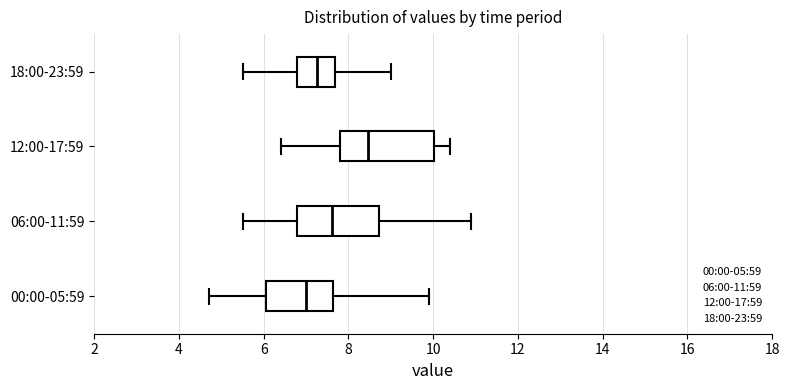

Reading bottom to top, transcribe this box plot: for each box, give where its median line is, the range the box spans, and where its two whiskers end, as read against the x-axis. The values are not printed on the chart, so give them approximately, as read against the axis.

00:00-05:59: median 7.0, box 6.0 to 7.6, whiskers 4.8 to 10.0
06:00-11:59: median 7.6, box 6.8 to 8.8, whiskers 5.6 to 11.0
12:00-17:59: median 8.4, box 7.8 to 10.0, whiskers 6.4 to 10.4
18:00-23:59: median 7.2, box 6.8 to 7.6, whiskers 5.6 to 9.0